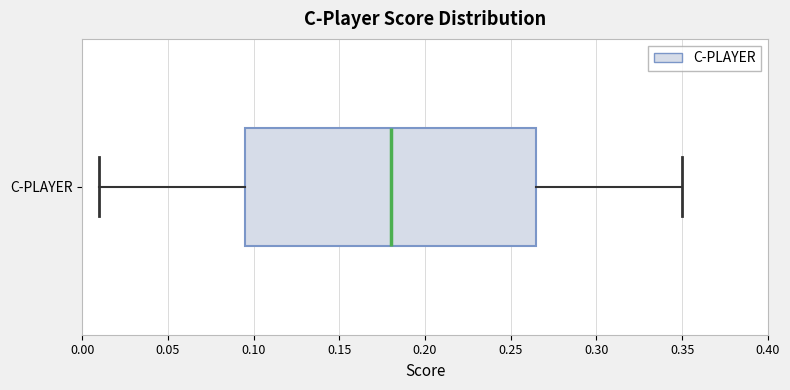

Transcribe this box plot: give where the median line is, the range the box spans, and where the two whiskers end, as read against the x-axis. The values are not printed on the chart, so give them approximately, as read against the axis.

median 0.180, box 0.095 to 0.265, whiskers 0.010 to 0.350